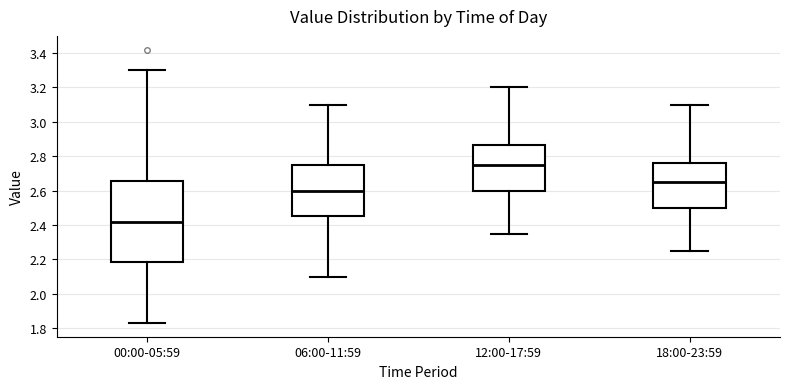

Which box has the lowest median line?

00:00-05:59